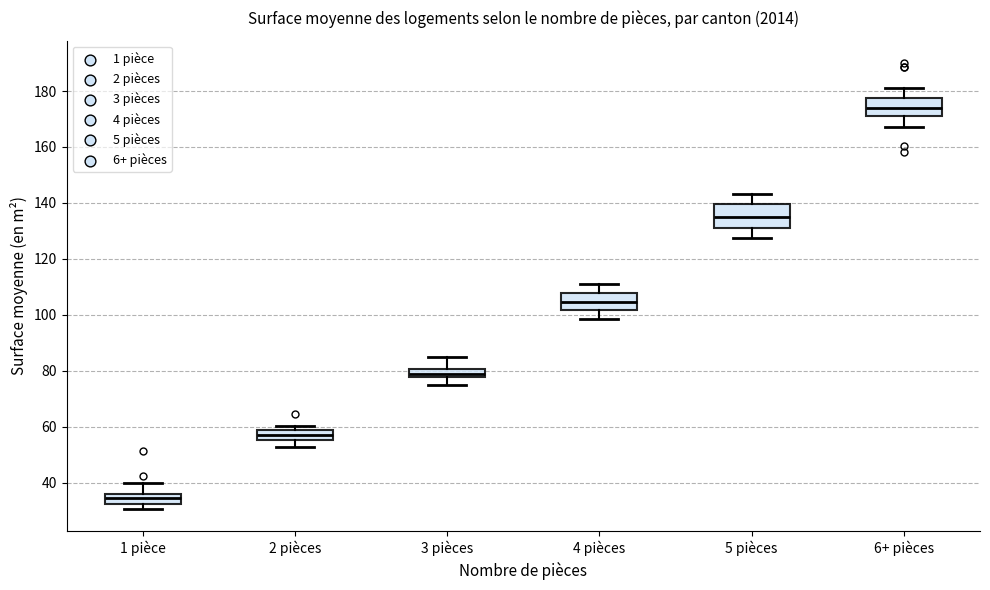

Reading left to right, read every box against the y-axis: the position of its median line, the range the box covers, and the ends of its whiskers. The values are not printed on the chart, so give them approximately, as read against the axis.

1 pièce: median 34, box 32 to 36, whiskers 30 to 40
2 pièces: median 58 (inside the box), box 56 to 58, whiskers 52 to 60
3 pièces: median 78 (inside the box), box 78 to 80, whiskers 74 to 86
4 pièces: median 104, box 102 to 108, whiskers 98 to 110
5 pièces: median 136, box 130 to 140, whiskers 128 to 144
6+ pièces: median 174, box 172 to 178, whiskers 168 to 180